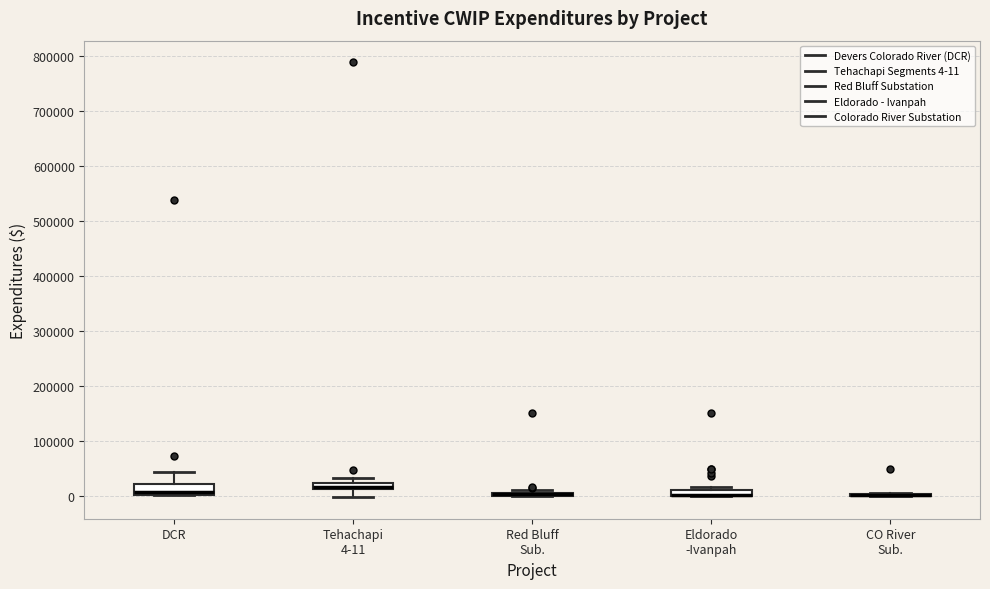

Where is the upper edge of the box for Tehachapi 4-11 on the y-axis? The values are not printed on the chart, so give them approximately, as read against the axis.

20000